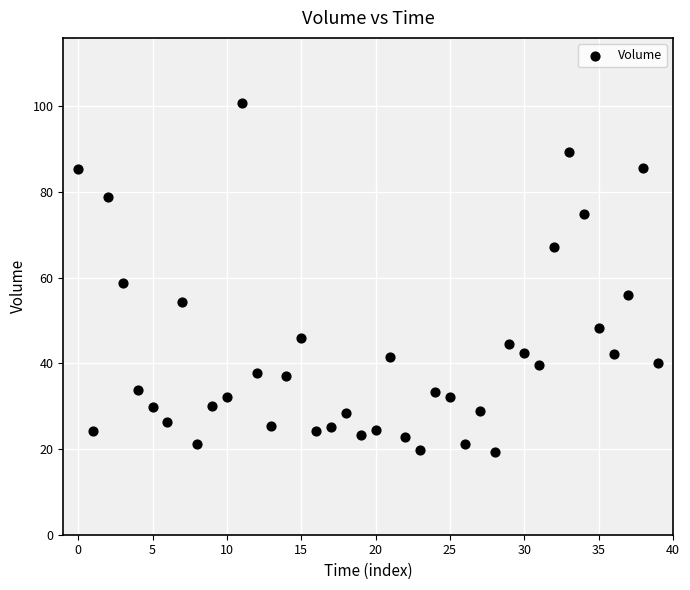

What Y value in the scatter plot is closest to 60?

58.8